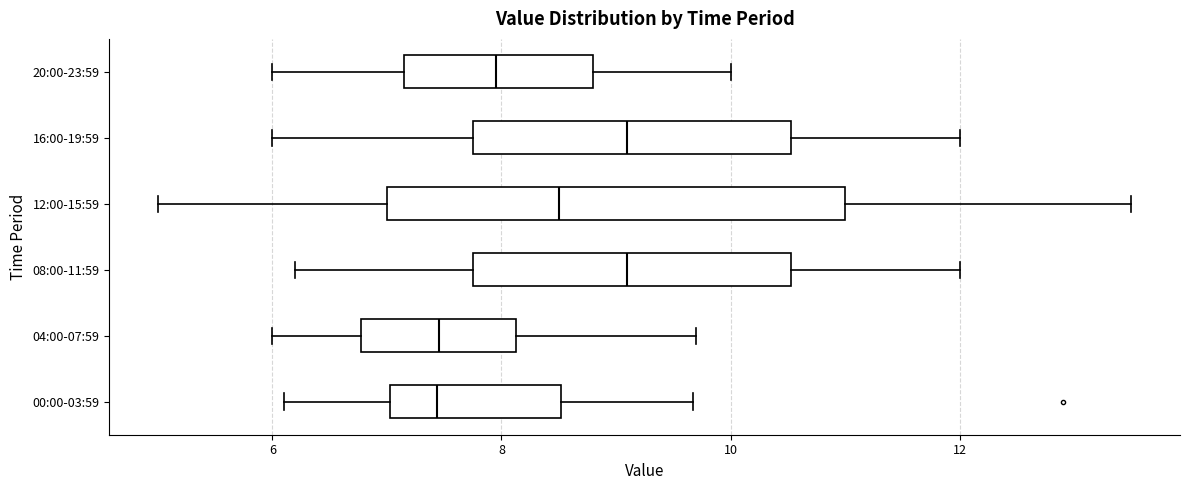

Reading bottom to top, read every box against the x-axis: the position of its median line, the range the box covers, and the ends of its whiskers. The values are not printed on the chart, so give them approximately, as read against the axis.

00:00-03:59: median 7.4, box 7.0 to 8.6, whiskers 6.2 to 9.6
04:00-07:59: median 7.4, box 6.8 to 8.2, whiskers 6.0 to 9.8
08:00-11:59: median 9.2, box 7.8 to 10.6, whiskers 6.2 to 12.0
12:00-15:59: median 8.6, box 7.0 to 11.0, whiskers 5.0 to 13.6
16:00-19:59: median 9.2, box 7.8 to 10.6, whiskers 6.0 to 12.0
20:00-23:59: median 8.0, box 7.2 to 8.8, whiskers 6.0 to 10.0